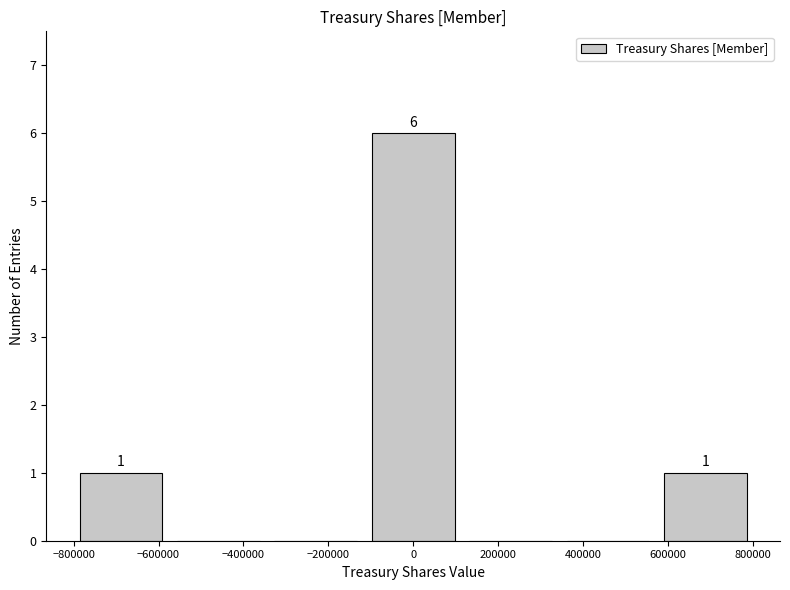

Over which range of the x-axis is the bar tallest?

-120000 to 120000